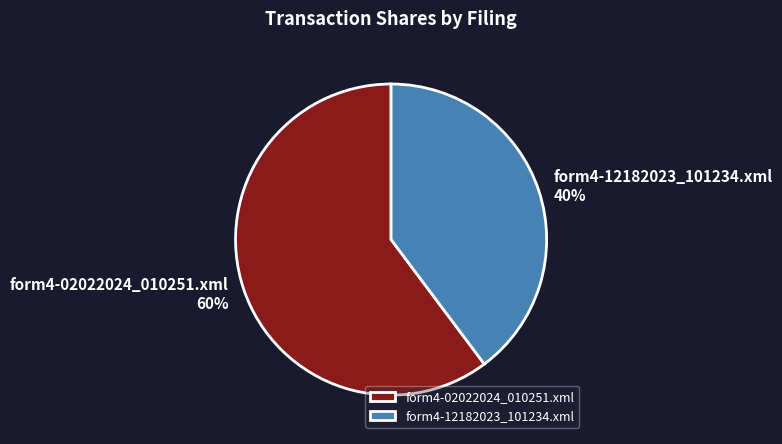

Rank the categories by value from highest to lowest.

form4-02022024_010251.xml, form4-12182023_101234.xml